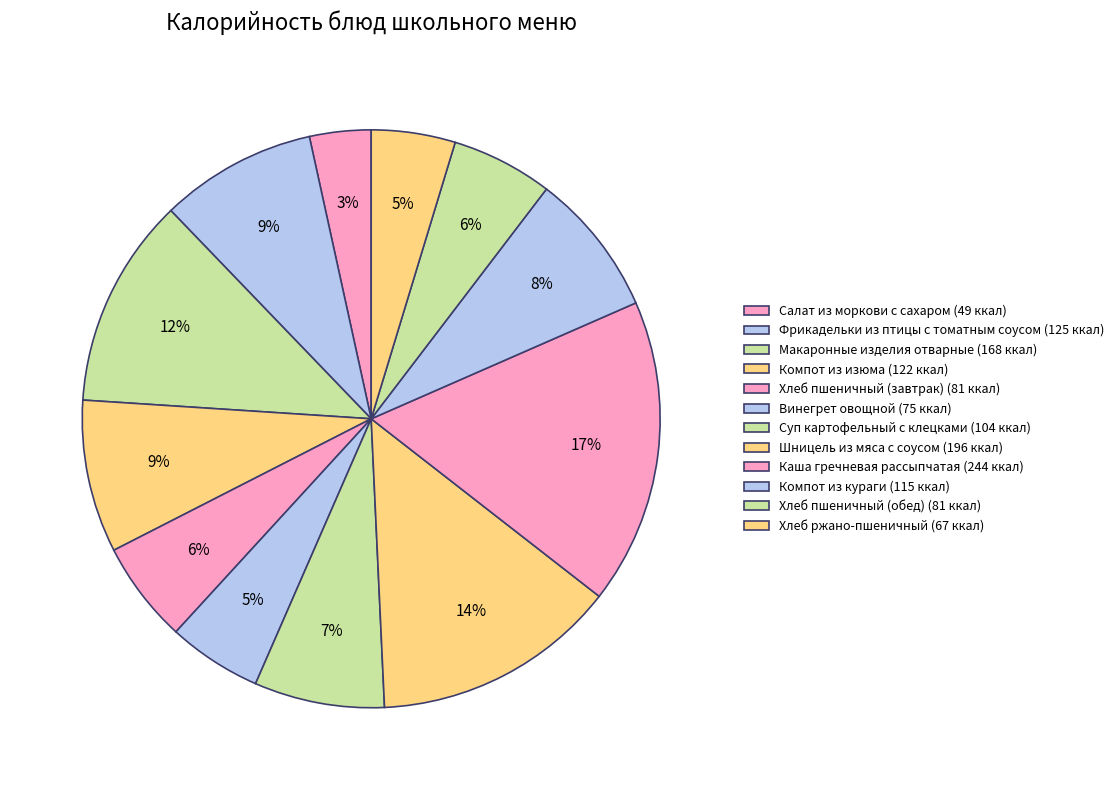

Count the number of slices in the pie.

12